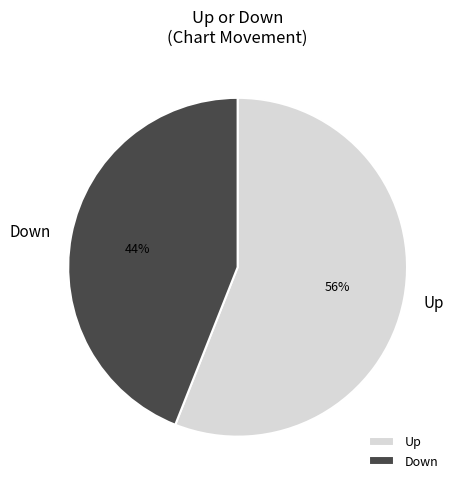

Rank the categories by value from lowest to highest.

Down, Up